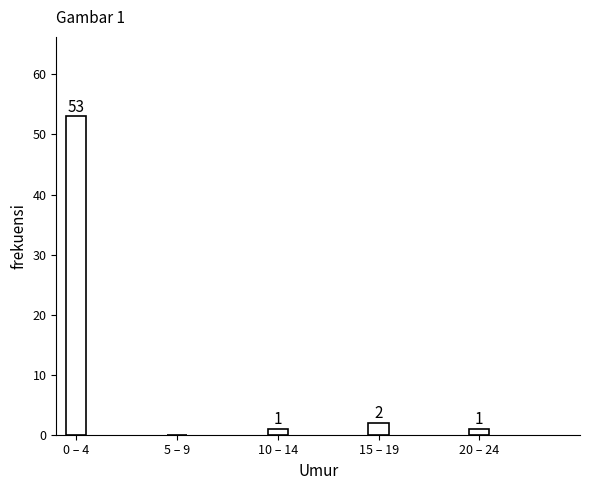

Reading right to left, transcribe all the data shown in this chart.

20 – 24=1	15 – 19=2	10 – 14=1	5 – 9=0	0 – 4=53